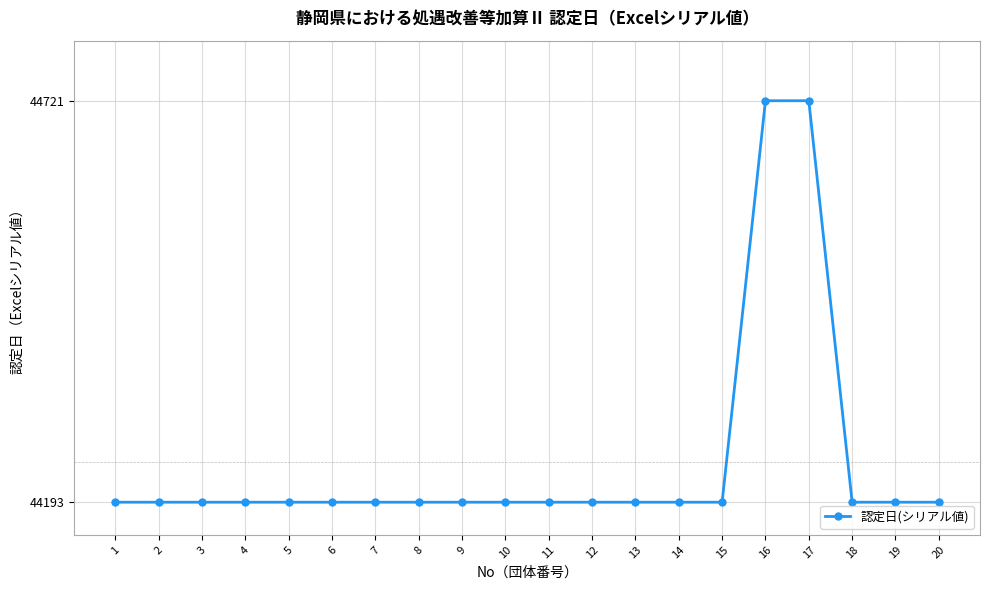

What is the change in value from 12 to 16?

+528